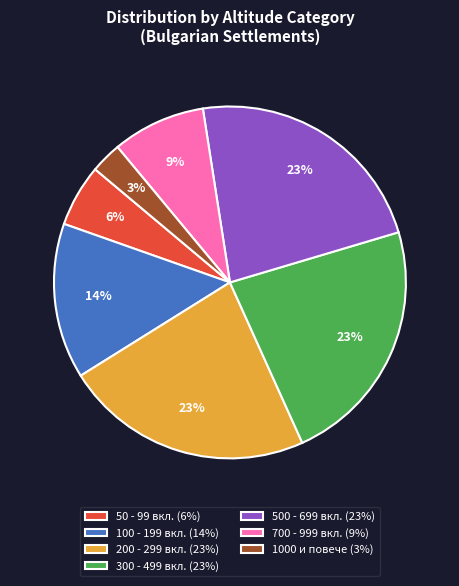

To the nearest percent, what percentage of the pie is 700 - 999 вкл. (9%)?

9%